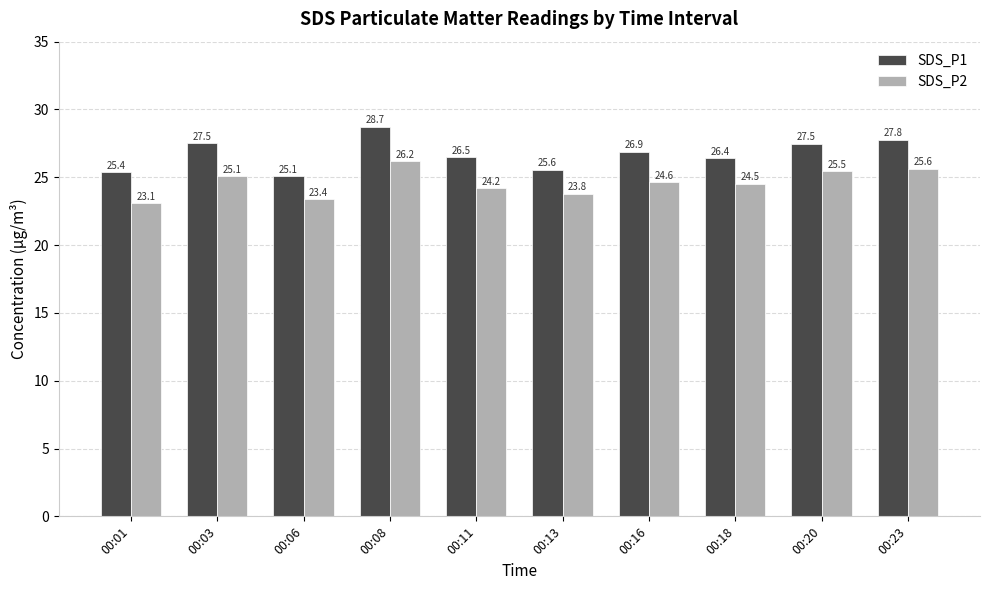

True or false: SDS_P2 has a value of 11.1 at 00:11.

False